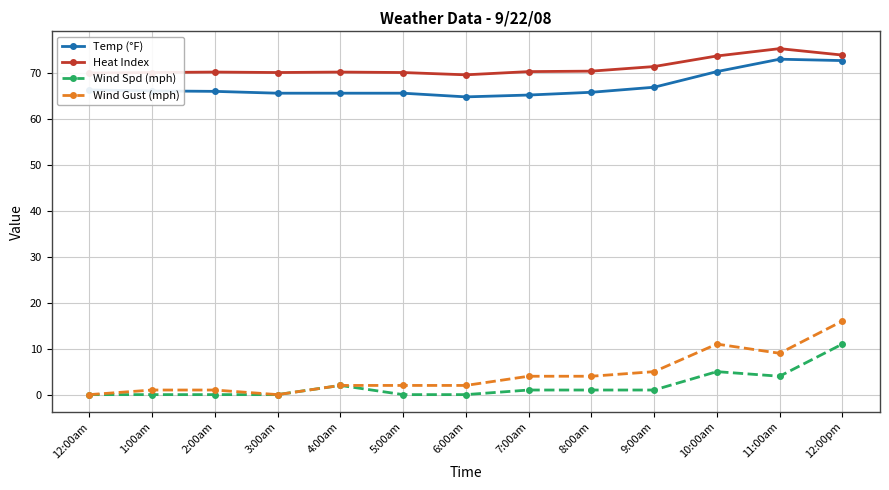

Which series has the widest spread of values?

Wind Gust (mph)